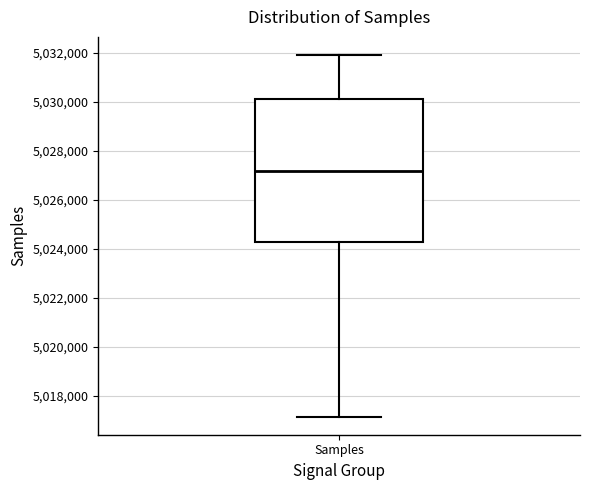

Read this box plot against the y-axis: the position of the median line, the range covered by the box, and the ends of both whiskers. The values are not printed on the chart, so give them approximately, as read against the axis.

median 5027200, box 5024200 to 5030200, whiskers 5017200 to 5032000